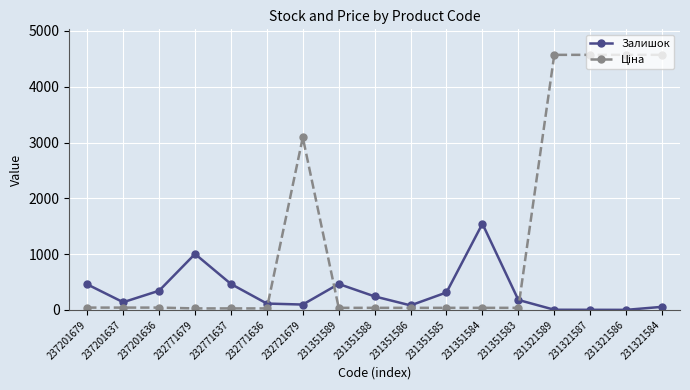

Is it true that Залишок equals 129.7 at 237201679?

False